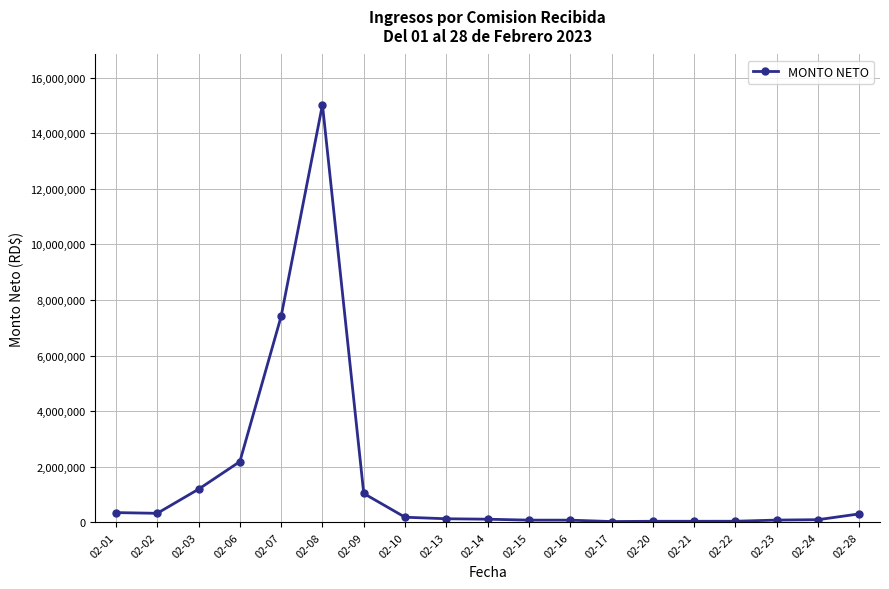

How many distinct data groups are displayed?

1